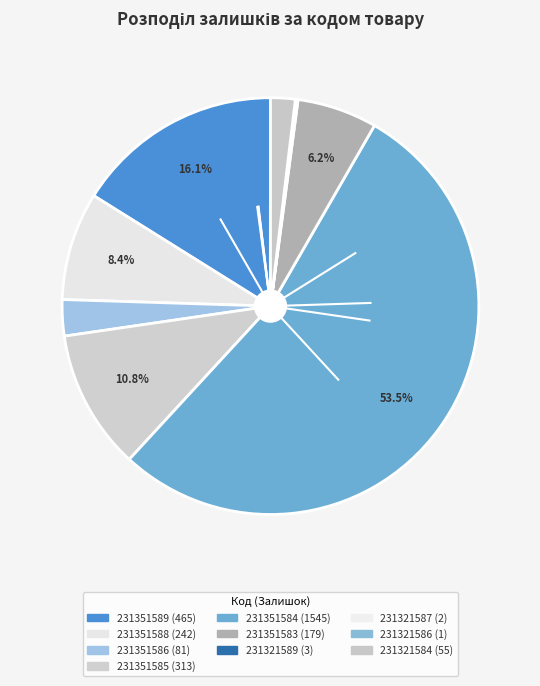

How many segments does this pie chart have?

10